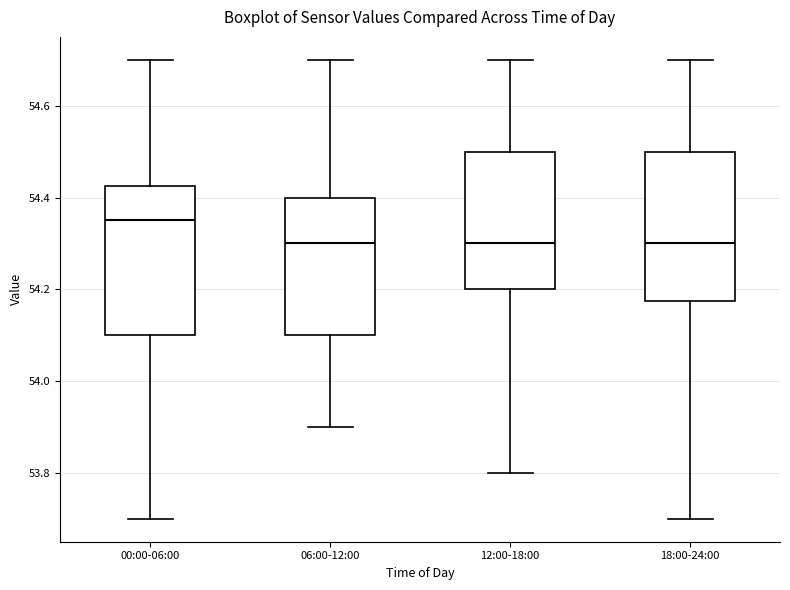

Which box's median line is the highest?

00:00-06:00